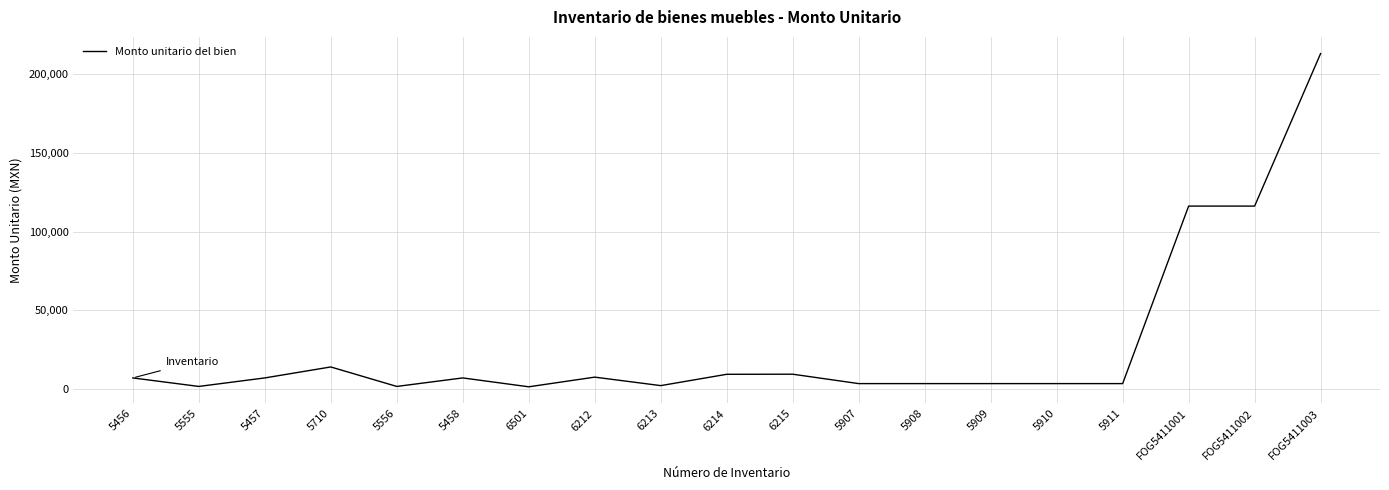

Does the chart display data point markers on the line(s)?

No